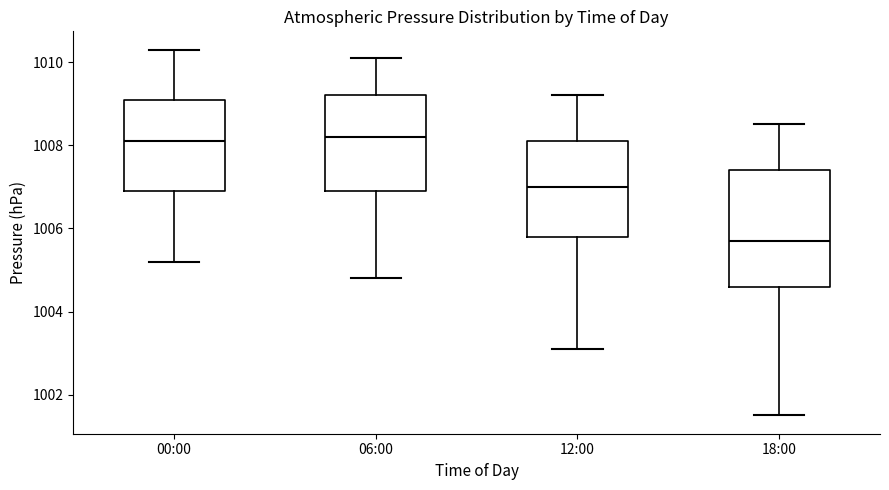

Reading left to right, read every box against the y-axis: the position of its median line, the range the box covers, and the ends of its whiskers. The values are not printed on the chart, so give them approximately, as read against the axis.

00:00: median 1008.2, box 1007.0 to 1009.2, whiskers 1005.2 to 1010.4
06:00: median 1008.2, box 1007.0 to 1009.2, whiskers 1004.8 to 1010.2
12:00: median 1007.0, box 1005.8 to 1008.2, whiskers 1003.2 to 1009.2
18:00: median 1005.8, box 1004.6 to 1007.4, whiskers 1001.6 to 1008.6